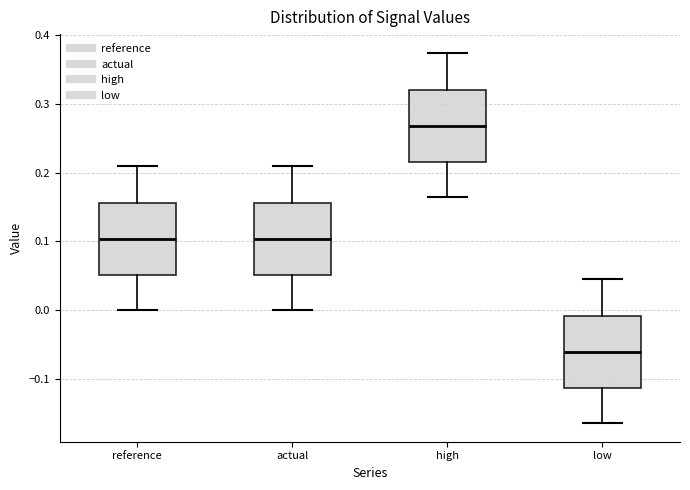

Where is the upper edge of the box for high on the y-axis? The values are not printed on the chart, so give them approximately, as read against the axis.

0.32